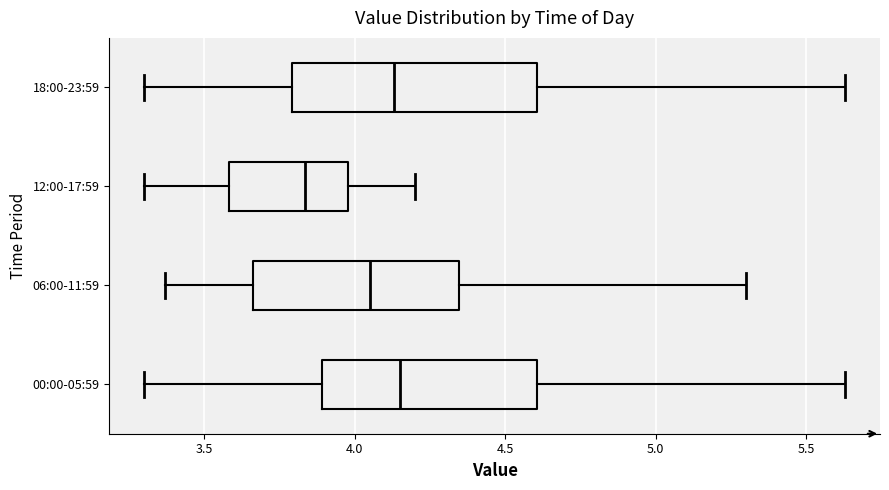

Reading bottom to top, read every box against the x-axis: the position of its median line, the range the box covers, and the ends of its whiskers. The values are not printed on the chart, so give them approximately, as read against the axis.

00:00-05:59: median 4.15, box 3.90 to 4.60, whiskers 3.30 to 5.65
06:00-11:59: median 4.05, box 3.65 to 4.35, whiskers 3.35 to 5.30
12:00-17:59: median 3.85, box 3.60 to 4.00, whiskers 3.30 to 4.20
18:00-23:59: median 4.15, box 3.80 to 4.60, whiskers 3.30 to 5.65